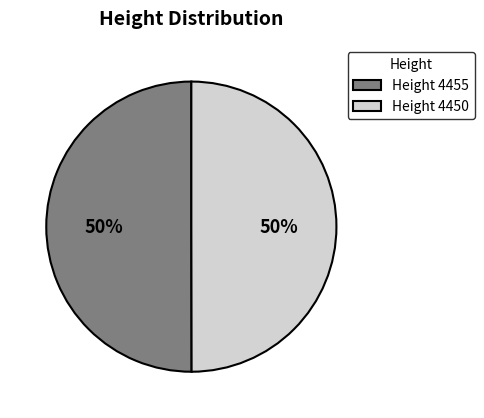

To the nearest percent, what is the combined percentage of Height 4455 and Height 4450?

100%